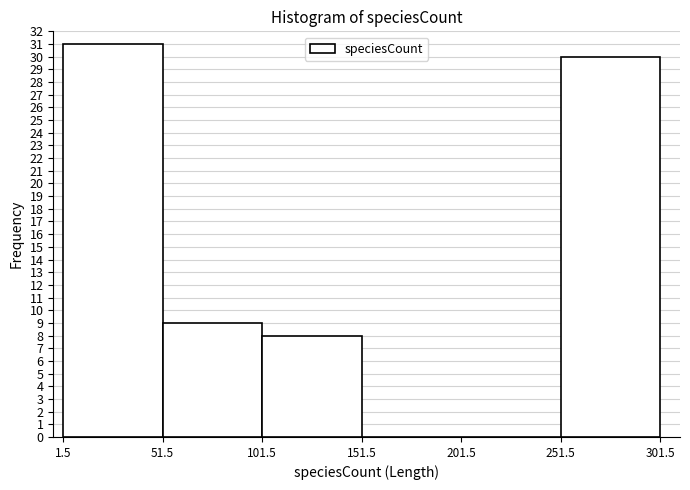

What is the height of the bar covering 1.5 to 51.5 on the x-axis? The values are not printed on the chart, so give them approximately, as read against the axis.

31